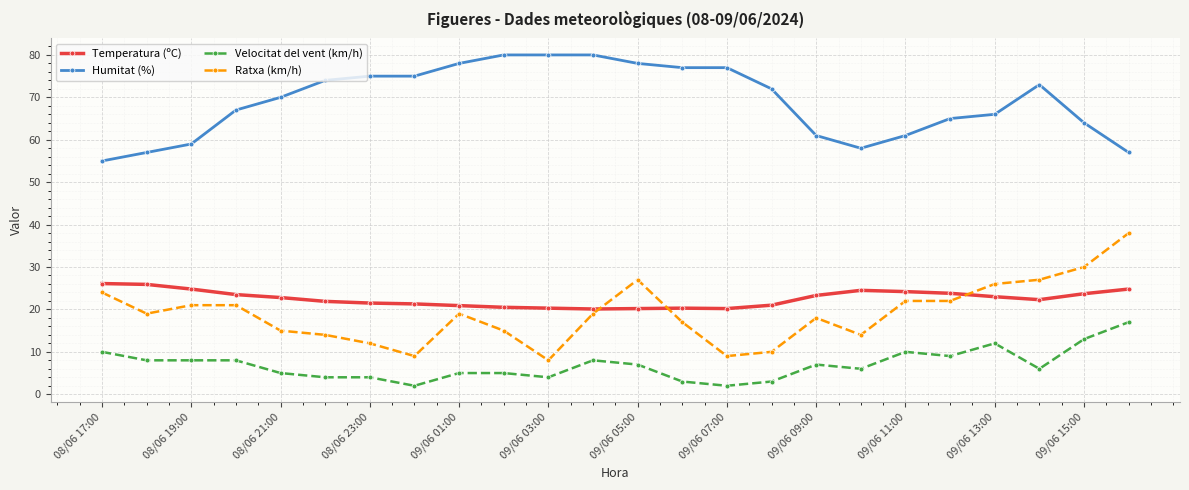

List the series in order of their peak value, lowest first.

Velocitat del vent (km/h), Temperatura (ºC), Ratxa (km/h), Humitat (%)